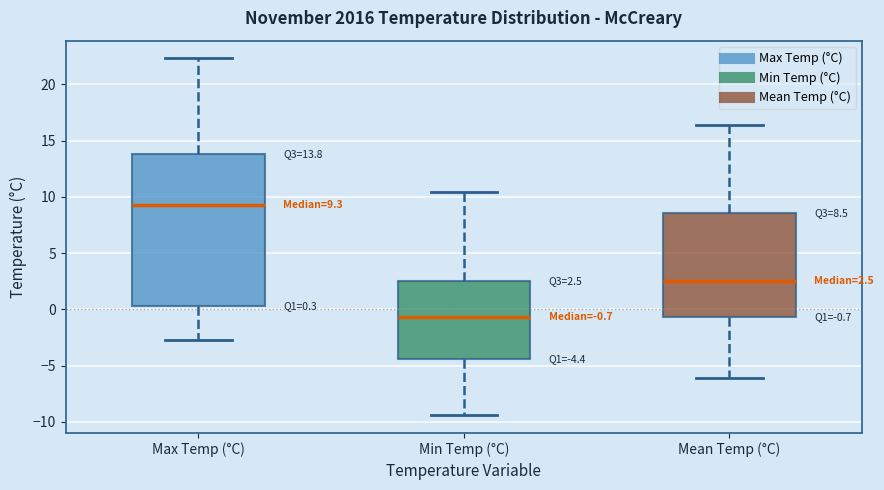

Which box has the lowest median line?

Min Temp (°C)